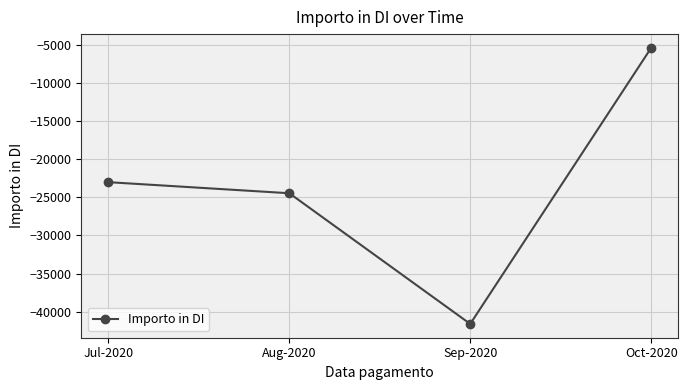

What is the approximate value at Jul-2020?

-23024.4